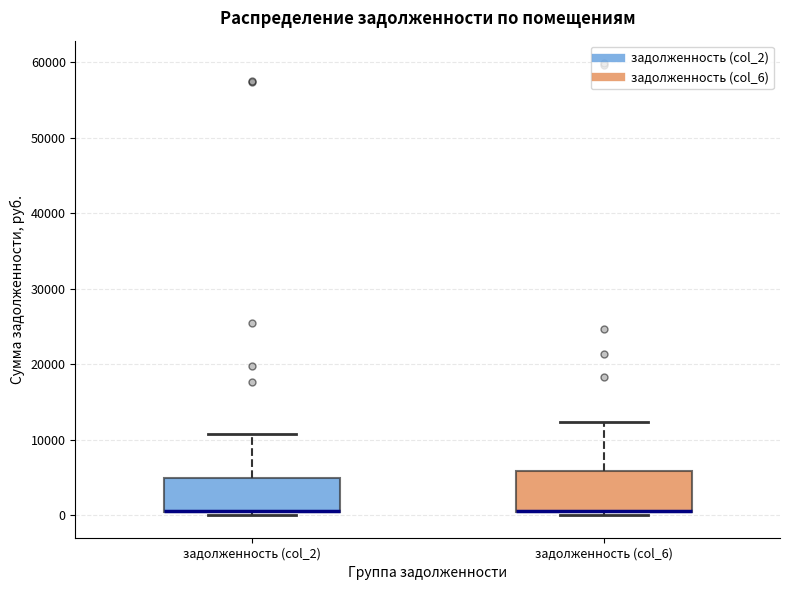

Where does the upper whisker of the box for задолженность (col_2) end on the y-axis? The values are not printed on the chart, so give them approximately, as read against the axis.

11000